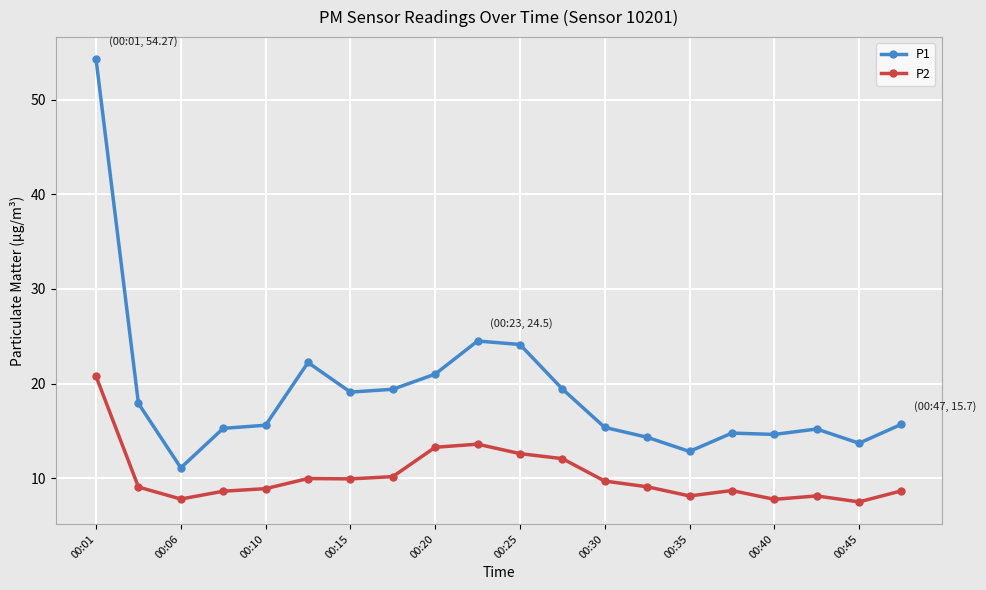

What is the highest value of the P1 series?

54.3